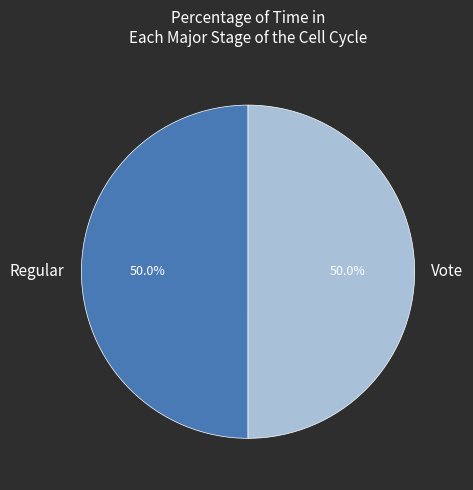

Combined, do Regular and Vote account for over 50%?

Yes